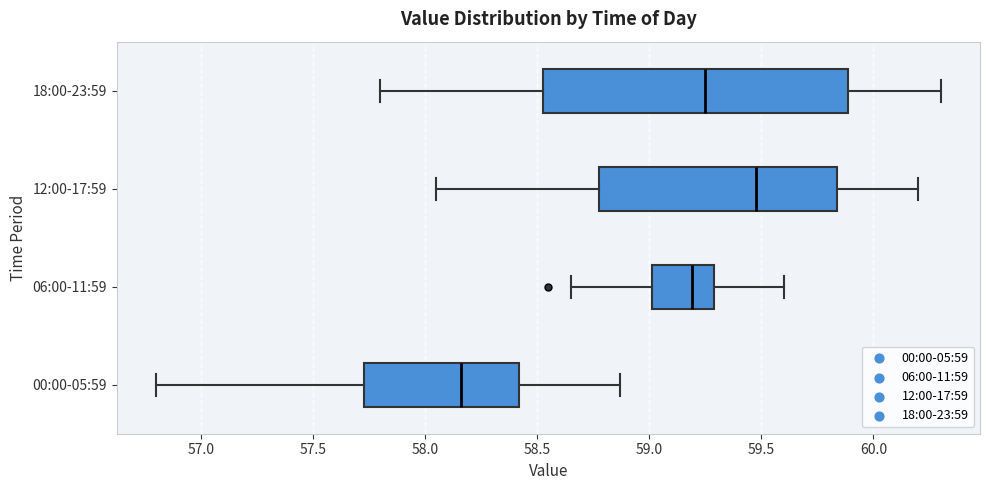

Reading bottom to top, read every box against the x-axis: the position of its median line, the range the box covers, and the ends of its whiskers. The values are not printed on the chart, so give them approximately, as read against the axis.

00:00-05:59: median 58.15, box 57.75 to 58.40, whiskers 56.80 to 58.85
06:00-11:59: median 59.20, box 59.00 to 59.30, whiskers 58.65 to 59.60
12:00-17:59: median 59.50, box 58.80 to 59.85, whiskers 58.05 to 60.20
18:00-23:59: median 59.25, box 58.55 to 59.90, whiskers 57.80 to 60.30